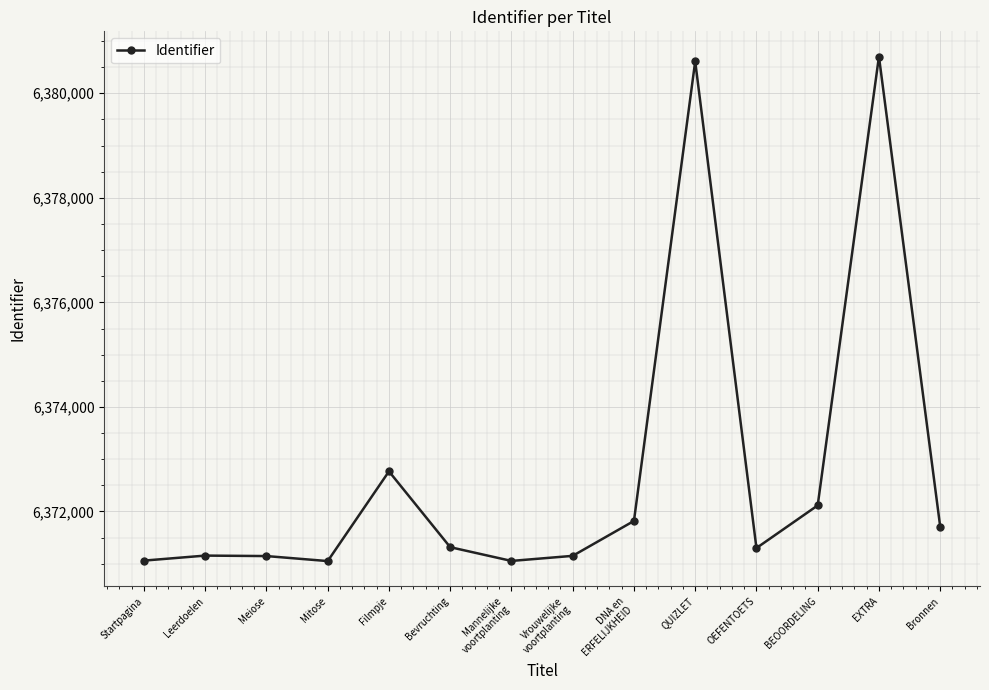

What is the label of the 11th point from the right?

Mitose